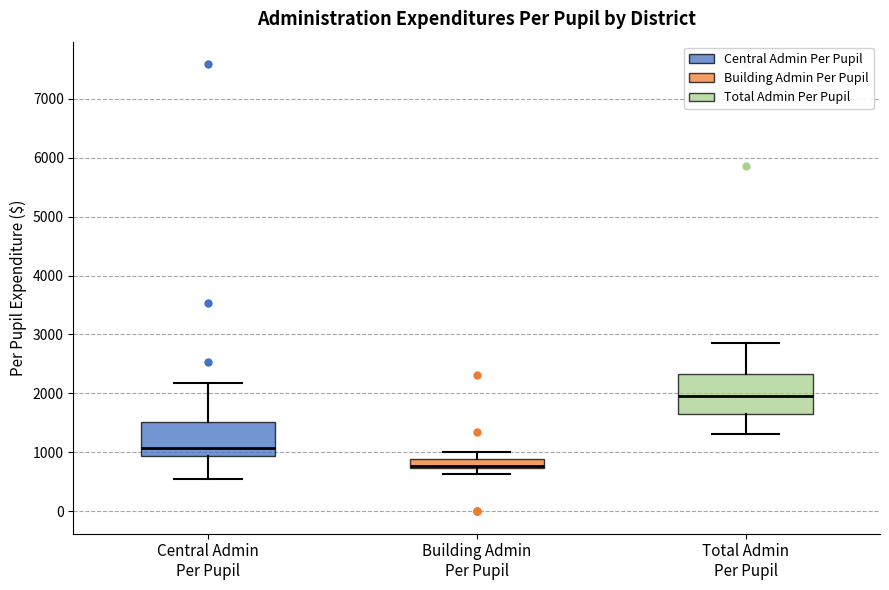

Which box has the highest median line?

Total Admin Per Pupil